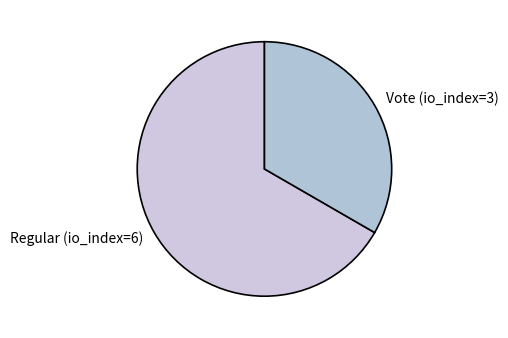

Count the number of slices in the pie.

2